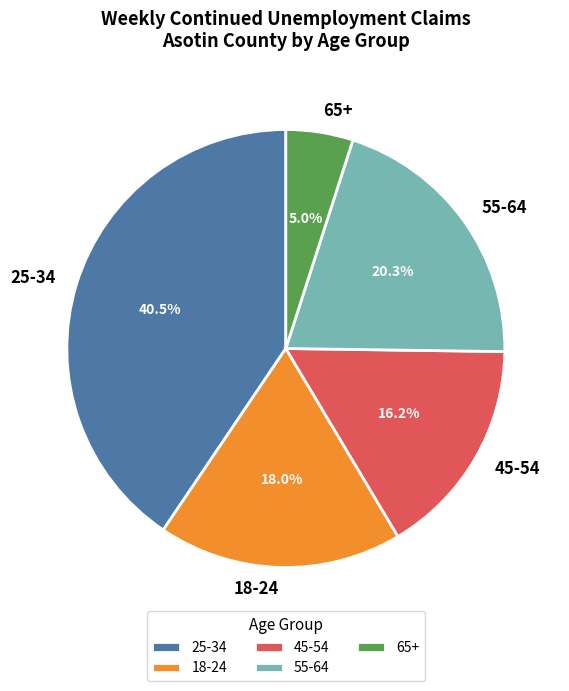

Which category has the biggest portion of the pie?

25-34